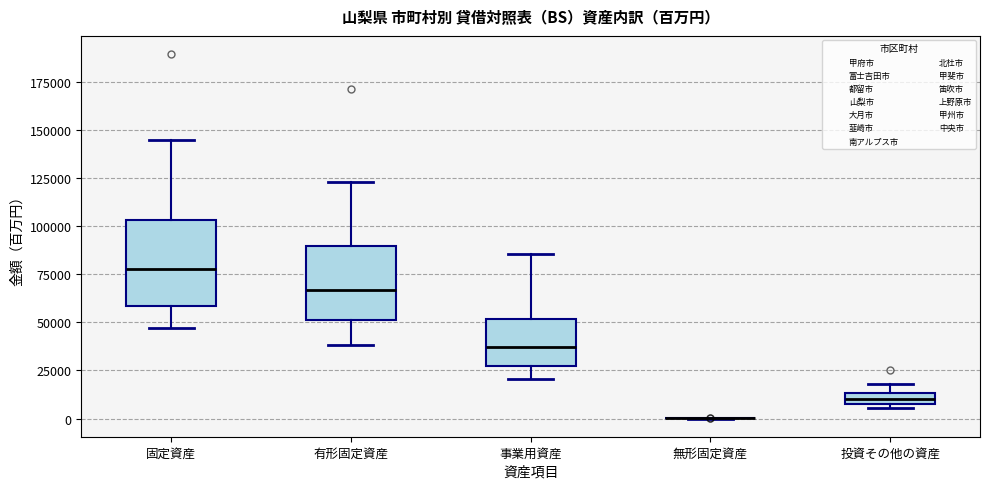

Where is the upper edge of the box for 固定資産 on the y-axis? The values are not printed on the chart, so give them approximately, as read against the axis.

105000